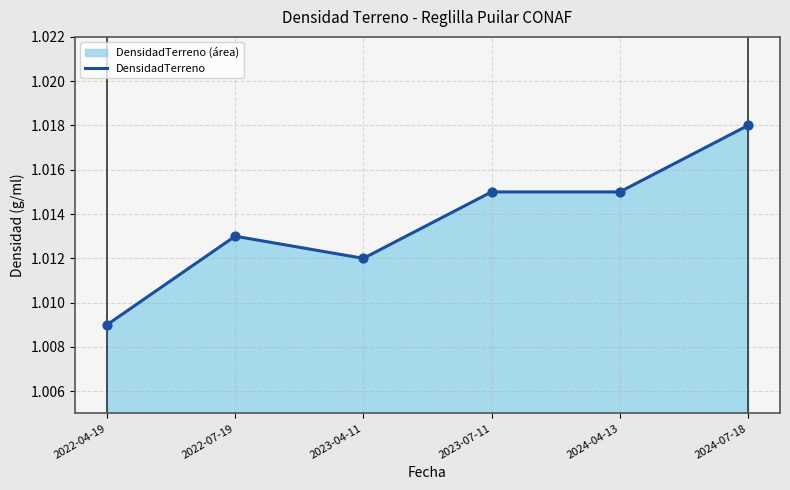

Between 2022-04-19 and 2023-07-11, which is larger?

2023-07-11